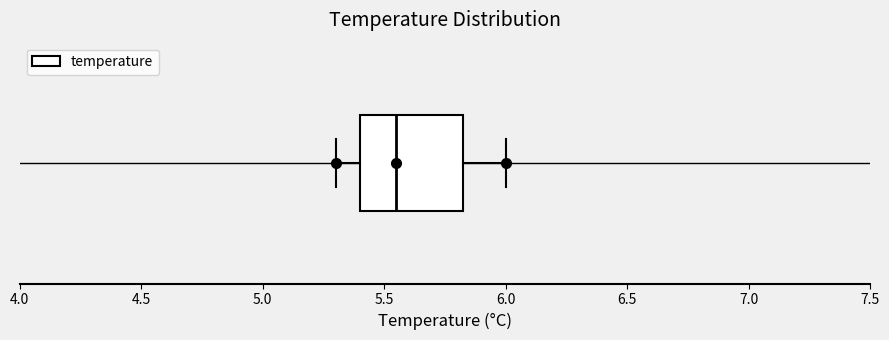

Transcribe this box plot: give where the median line is, the range the box spans, and where the two whiskers end, as read against the x-axis. The values are not printed on the chart, so give them approximately, as read against the axis.

median 5.55, box 5.40 to 5.85, whiskers 5.30 to 6.00